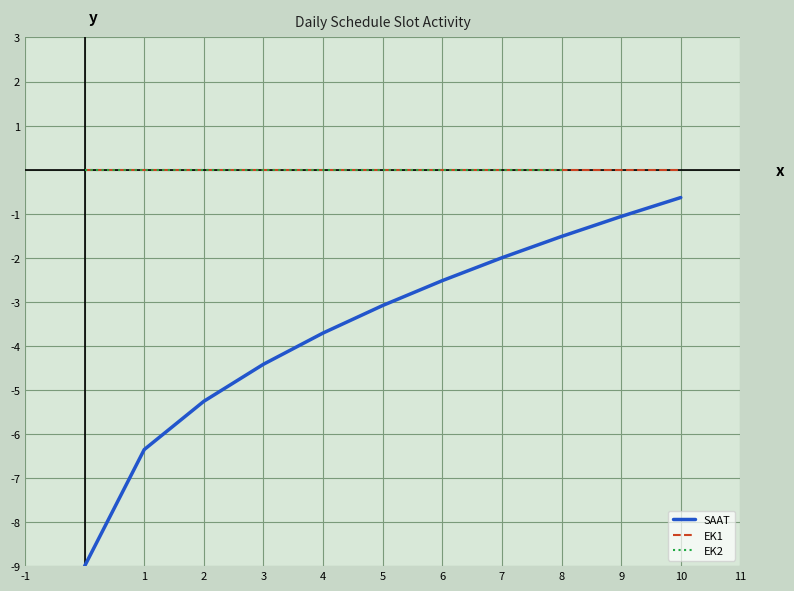

True or false: SAAT has a value of -0.6 at 7.

False